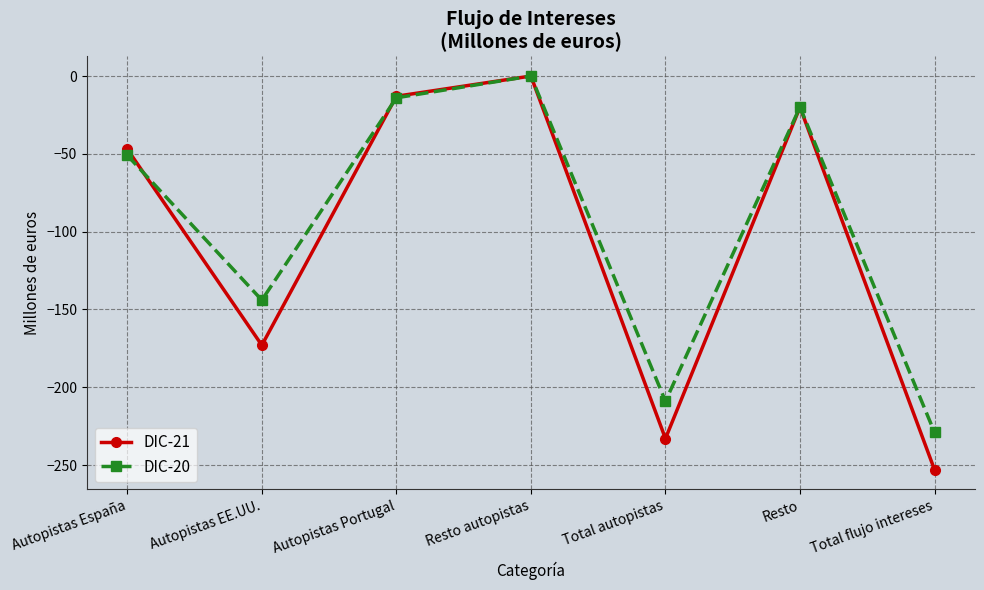

How many interior local valleys does the DIC-21 series have?

2